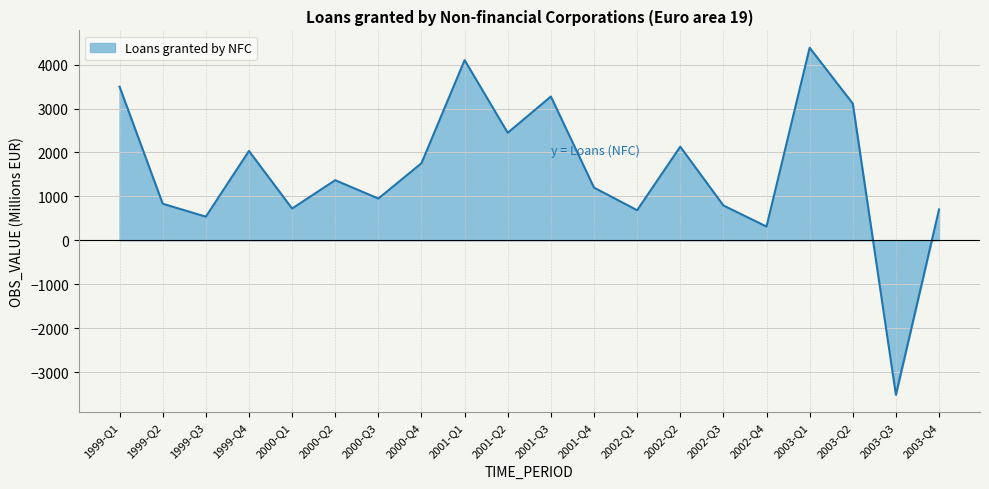

What is the change in value from 1999-Q3 to 1999-Q4?

+1495.1